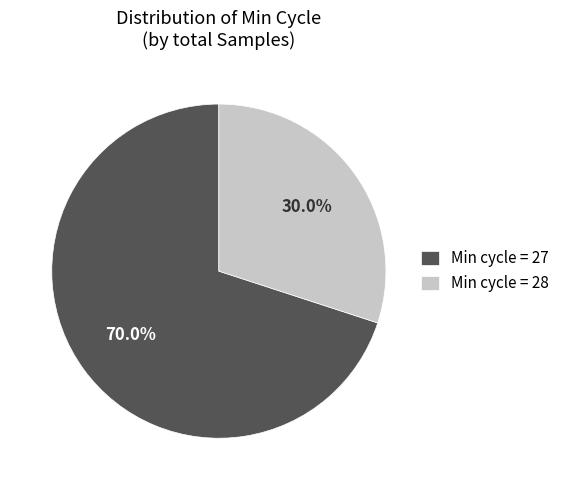

What percentage is NOT represented by Min cycle = 27?

30.0%